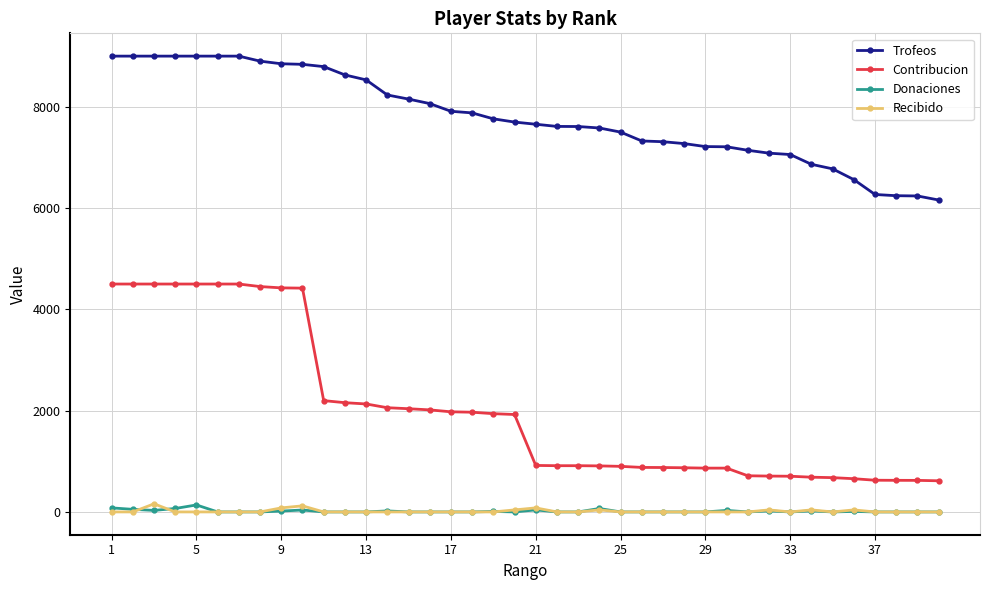

What is the lowest value of the Trofeos series?

6159